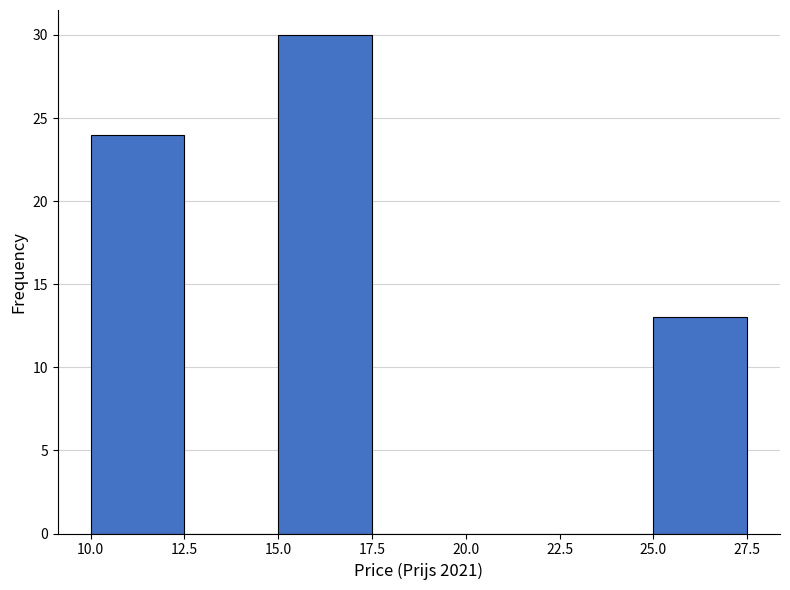

Which range on the x-axis has the tallest bar?

15.0 to 17.5